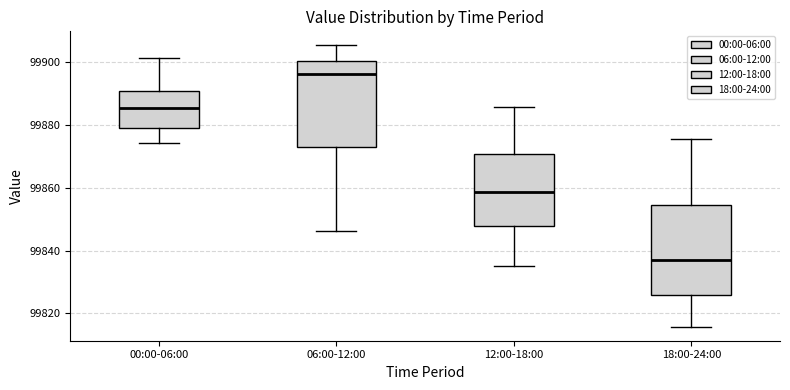

Reading left to right, transcribe this box plot: for each box, give where its median line is, the range the box spans, and where its two whiskers end, as read against the y-axis. The values are not printed on the chart, so give them approximately, as read against the axis.

00:00-06:00: median 99886, box 99878 to 99890, whiskers 99874 to 99902
06:00-12:00: median 99896, box 99872 to 99900, whiskers 99846 to 99906
12:00-18:00: median 99858, box 99848 to 99870, whiskers 99836 to 99886
18:00-24:00: median 99836, box 99826 to 99854, whiskers 99816 to 99876